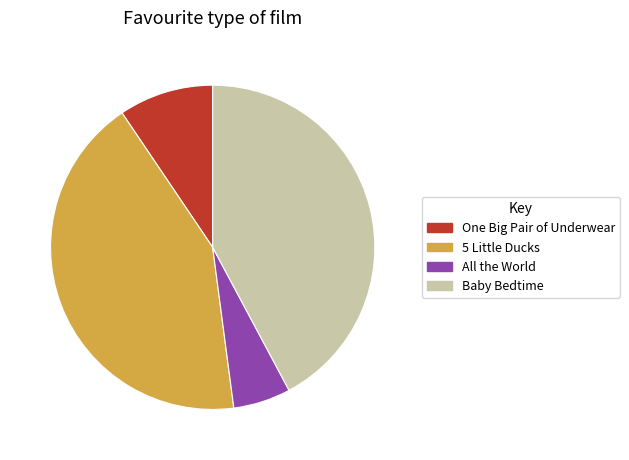

True or false: 5 Little Ducks accounts for 43% of the total.

True